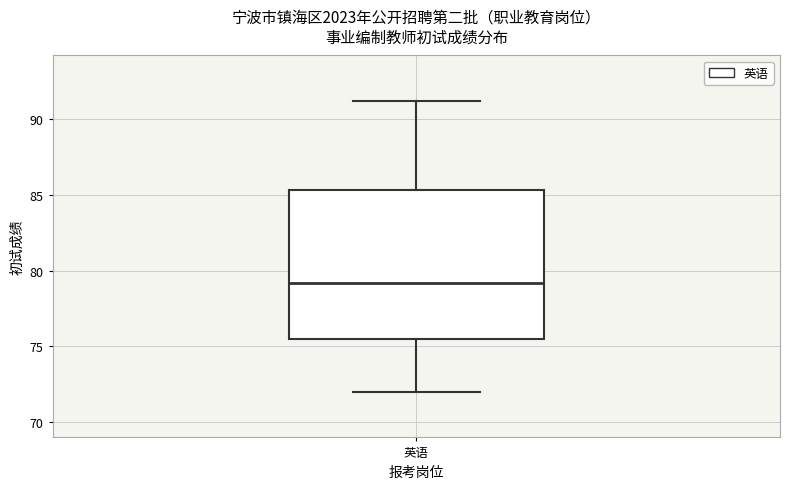

Where is the lower edge of the box for 英语 on the y-axis? The values are not printed on the chart, so give them approximately, as read against the axis.

75.5